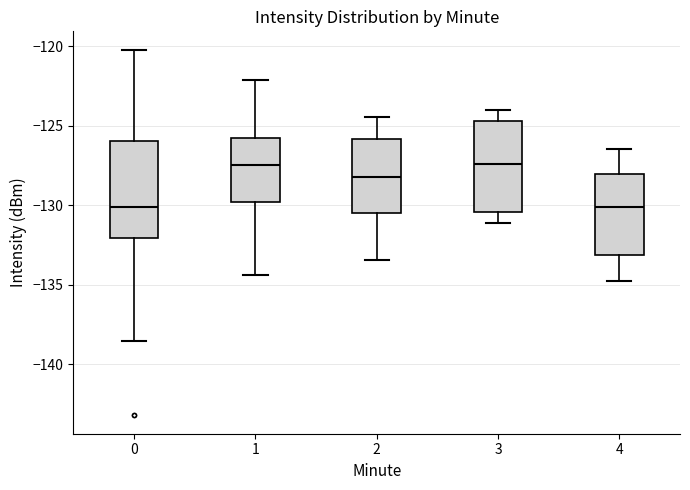

Reading left to right, transcribe this box plot: for each box, give where its median line is, the range the box spans, and where its two whiskers end, as read against the y-axis. The values are not printed on the chart, so give them approximately, as read against the axis.

0: median -130.0, box -132.0 to -126.0, whiskers -138.5 to -120.0
1: median -127.5, box -130.0 to -126.0, whiskers -134.5 to -122.0
2: median -128.0, box -130.5 to -126.0, whiskers -133.5 to -124.5
3: median -127.5, box -130.5 to -124.5, whiskers -131.0 to -124.0
4: median -130.0, box -133.0 to -128.0, whiskers -135.0 to -126.5